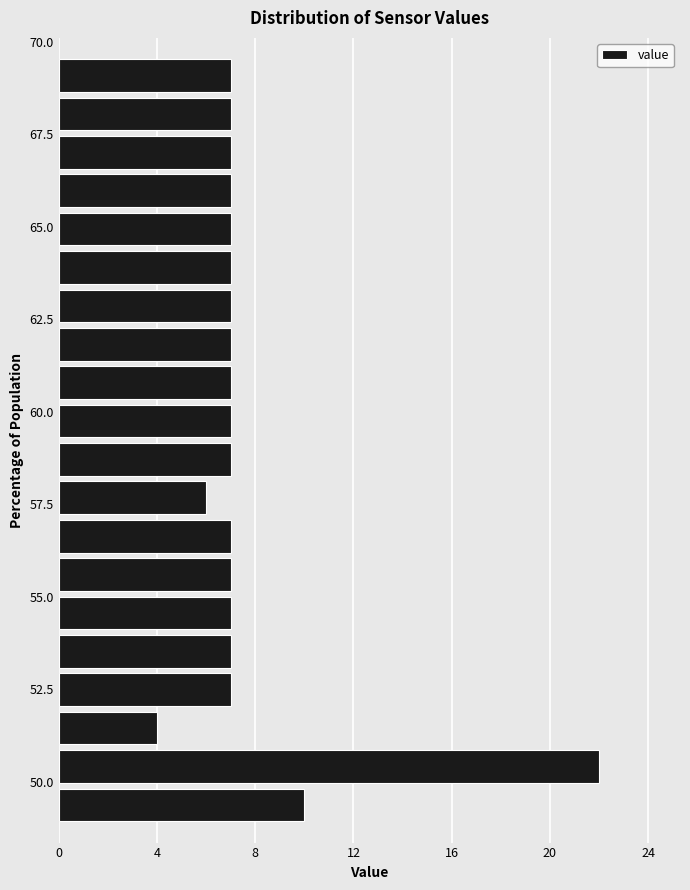

Around what value on the y-axis is the longest bar? Give the approximate position of its centre, as read against the axis.

50.5